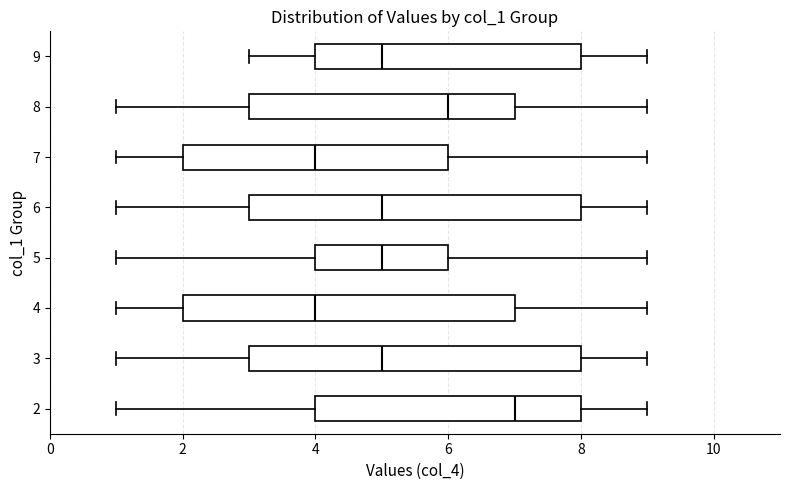

Reading bottom to top, transcribe this box plot: for each box, give where its median line is, the range the box spans, and where its two whiskers end, as read against the x-axis. The values are not printed on the chart, so give them approximately, as read against the axis.

2: median 7, box 4 to 8, whiskers 1 to 9
3: median 5, box 3 to 8, whiskers 1 to 9
4: median 4, box 2 to 7, whiskers 1 to 9
5: median 5, box 4 to 6, whiskers 1 to 9
6: median 5, box 3 to 8, whiskers 1 to 9
7: median 4, box 2 to 6, whiskers 1 to 9
8: median 6, box 3 to 7, whiskers 1 to 9
9: median 5, box 4 to 8, whiskers 3 to 9